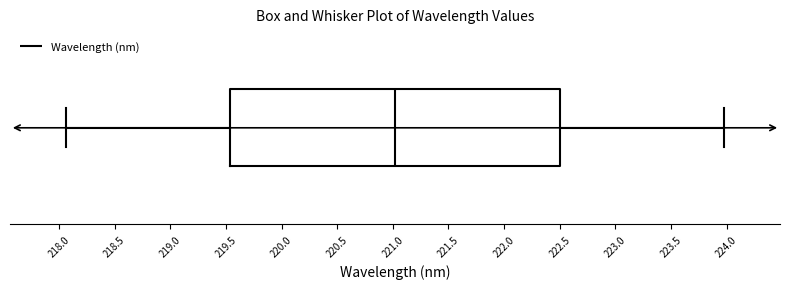

Read this box plot against the x-axis: the position of the median line, the range covered by the box, and the ends of both whiskers. The values are not printed on the chart, so give them approximately, as read against the axis.

median 221.00, box 219.55 to 222.50, whiskers 218.05 to 224.00